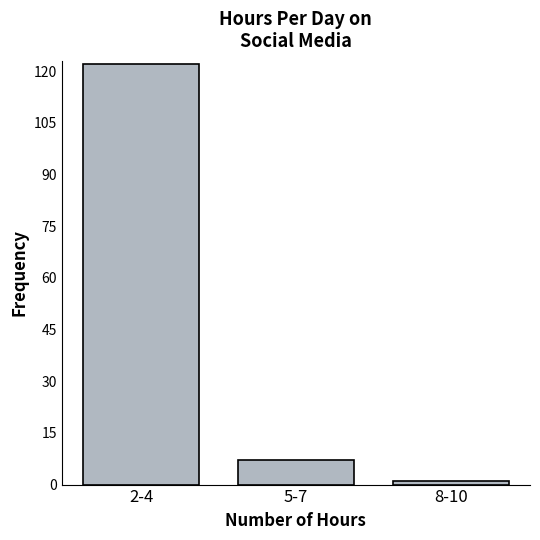

Reading right to left, extract all data points from this chart.

1	7	122